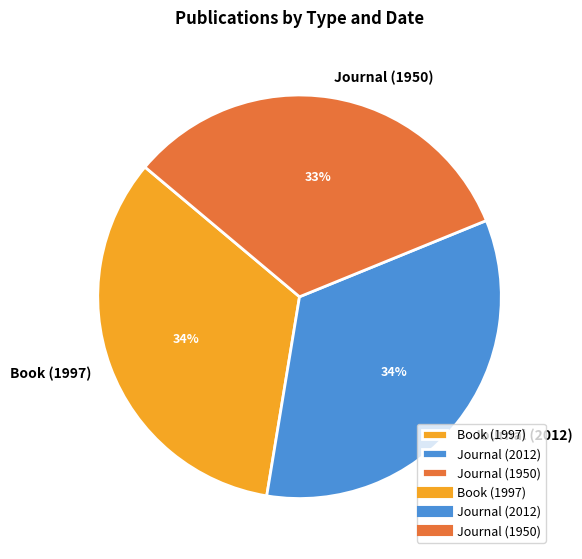

The Journal (2012) slice represents 34% of the pie. True or false?

True